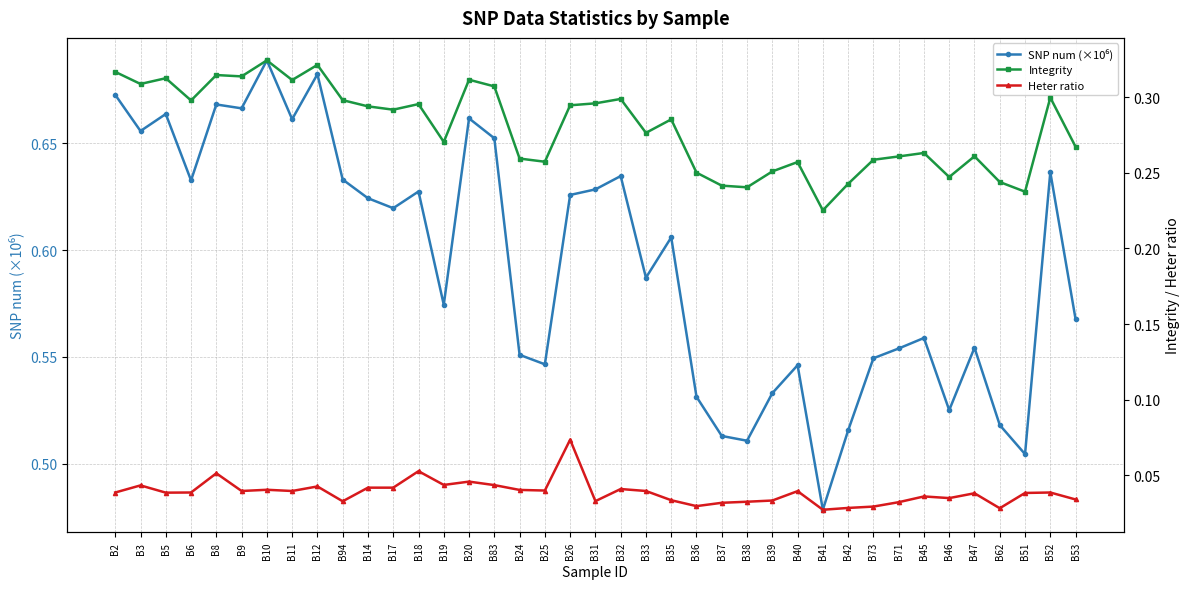

What is the greatest value displayed?

0.7